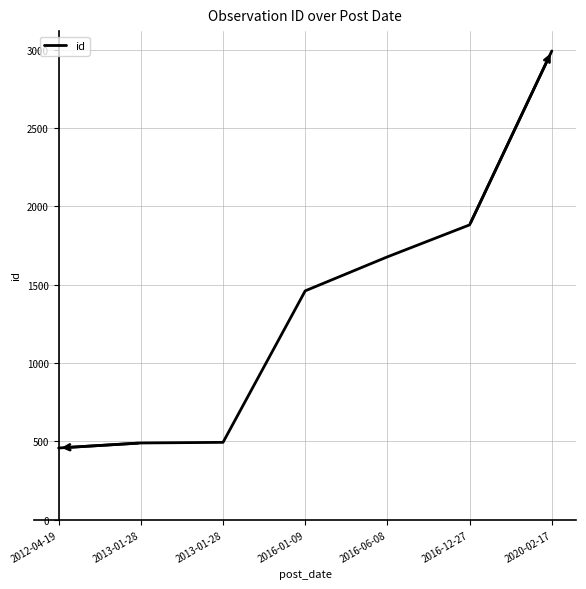

What is the label of the 4th point from the left?

2016-01-09